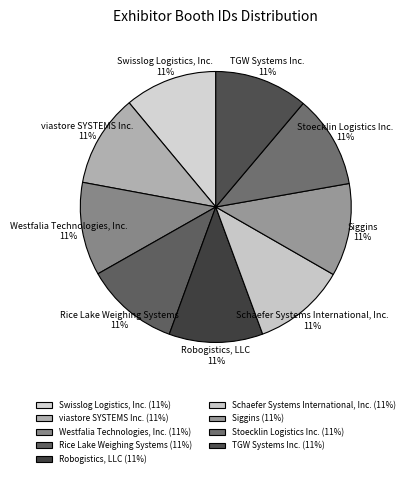

To the nearest percent, what is the combined percentage of Siggins and viastore SYSTEMS Inc.?

22%